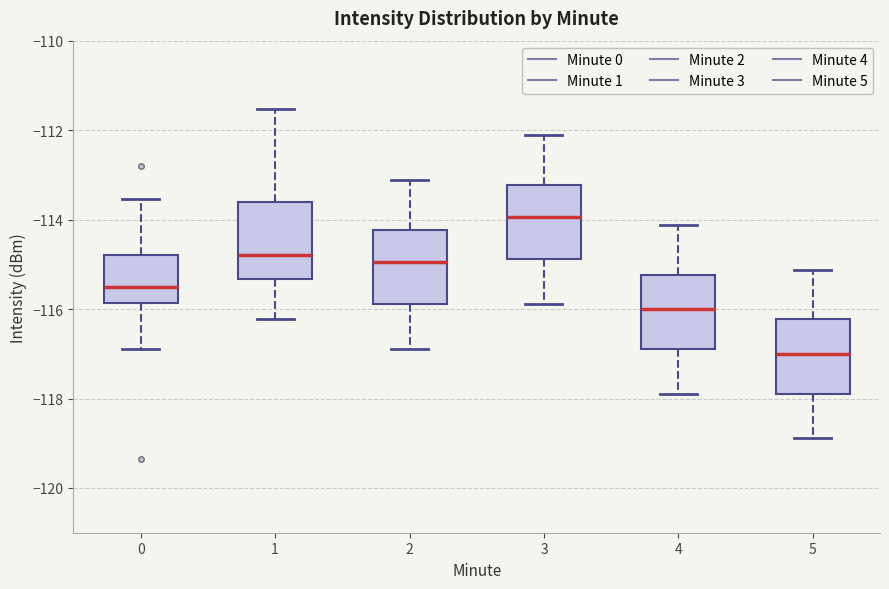

Which box's median line is the highest?

3